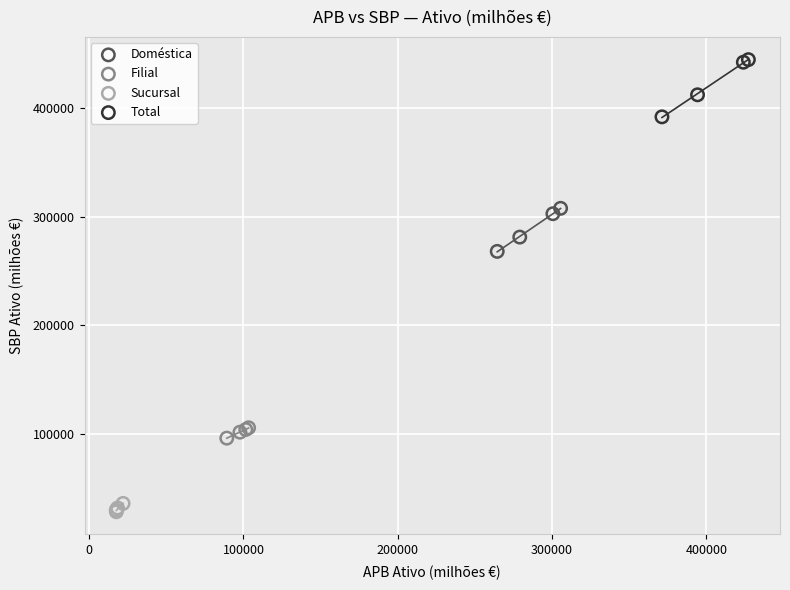

Which series contains the lowest Y value?

Sucursal